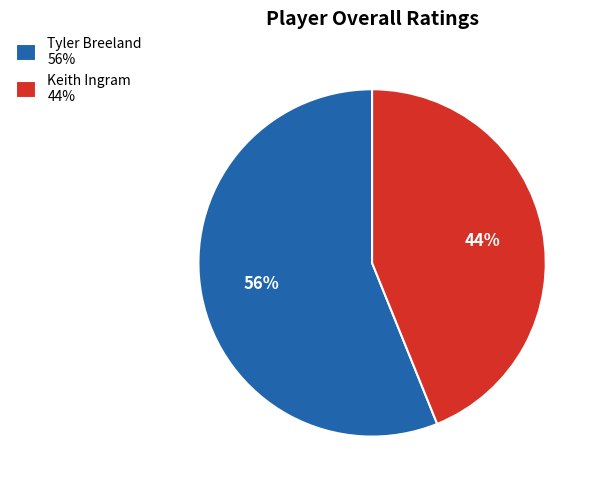

What is the largest slice in the pie chart?

Tyler Breeland